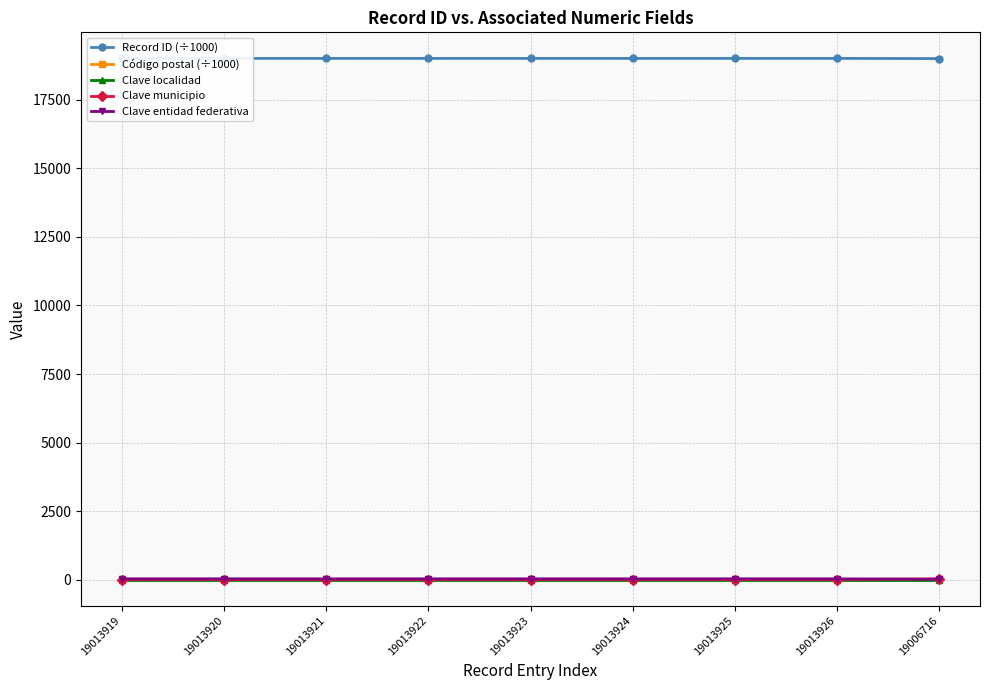

True or false: Código postal (÷1000) and Clave localidad intersect in this chart.

False